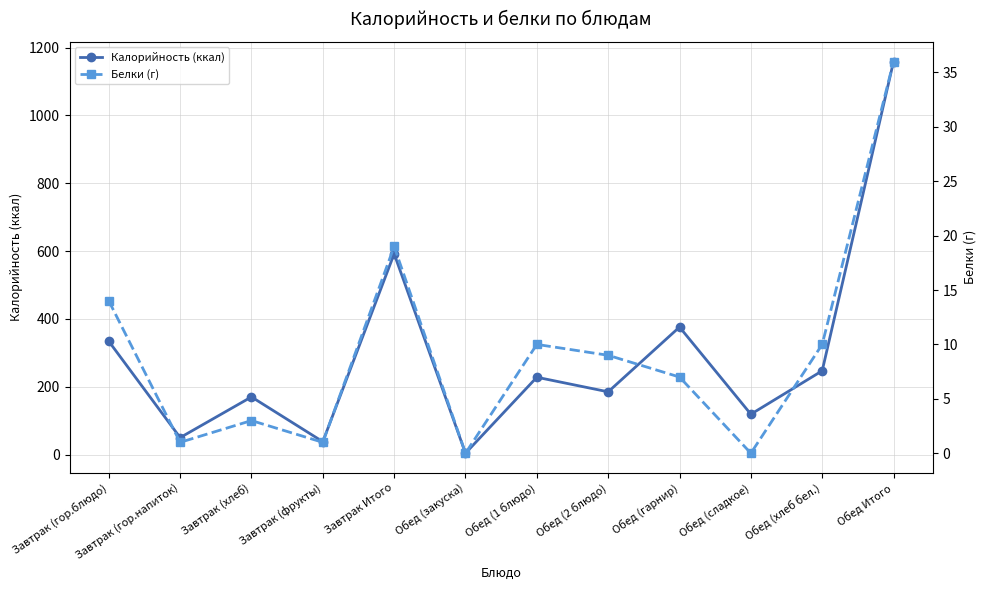

At how many categories does at least one series exceed 860?

1